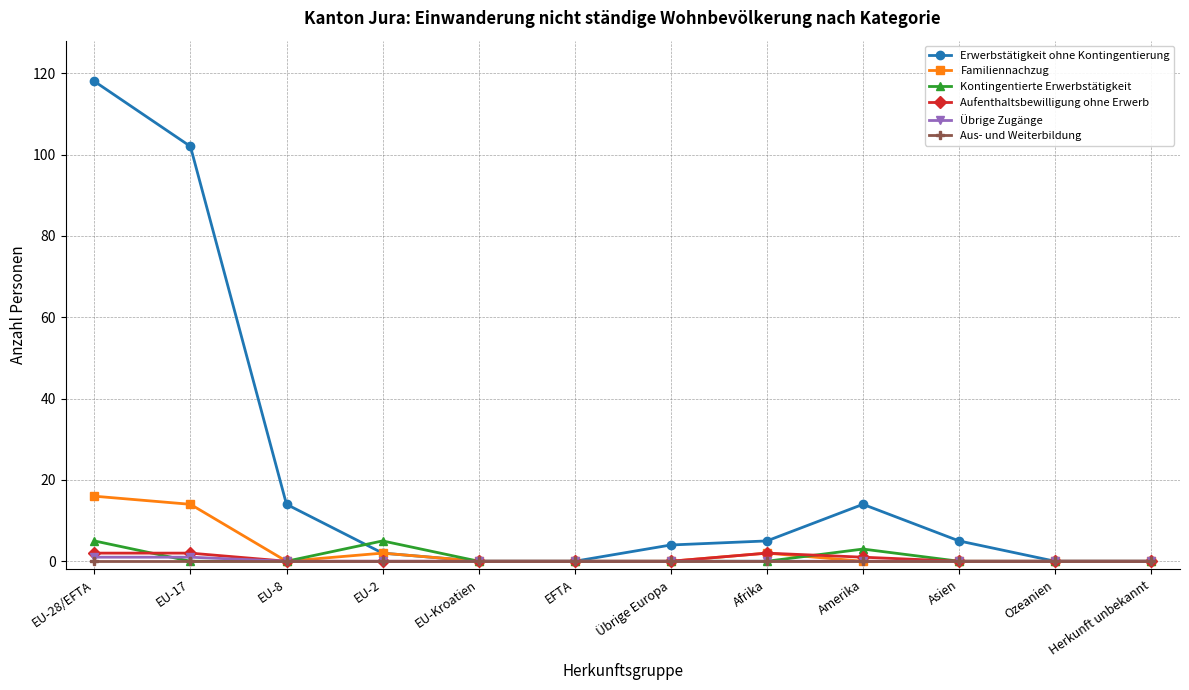

Is the value of Übrige Zugänge at EU-8 greater than the value of Kontingentierte Erwerbstätigkeit at Amerika?

No